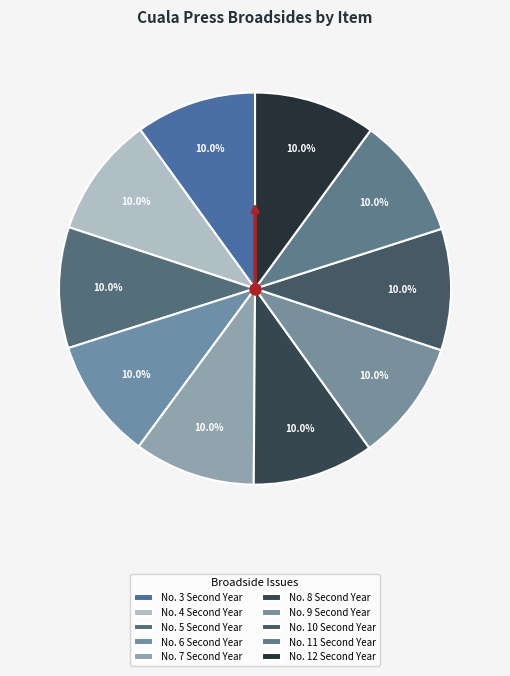

How many segments does this pie chart have?

10